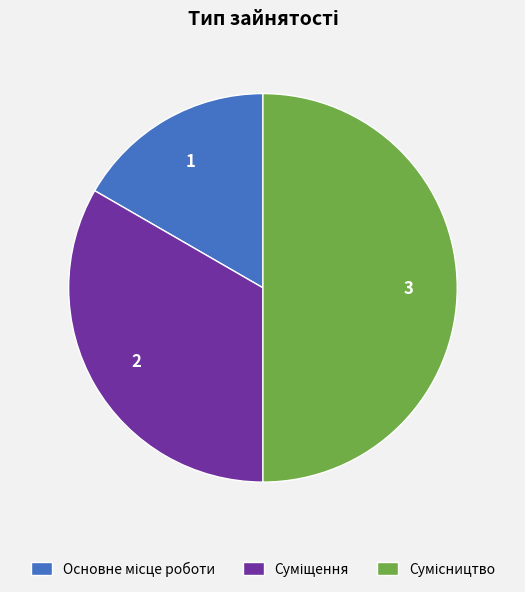

Rank the categories by value from lowest to highest.

Основне місце роботи, Суміщення, Сумісництво